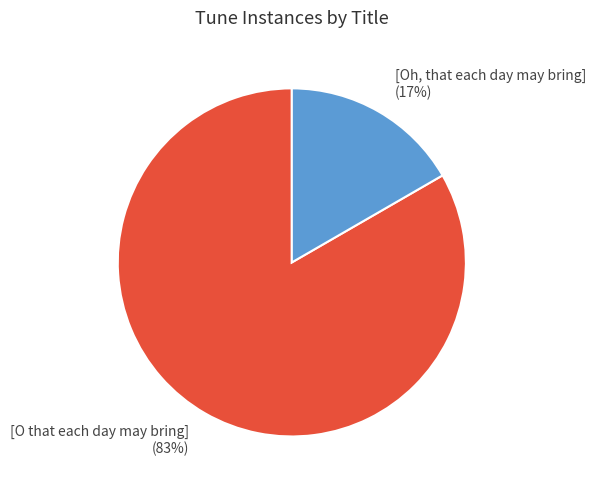

Is [Oh, that each day may bring] the majority of the pie?

No